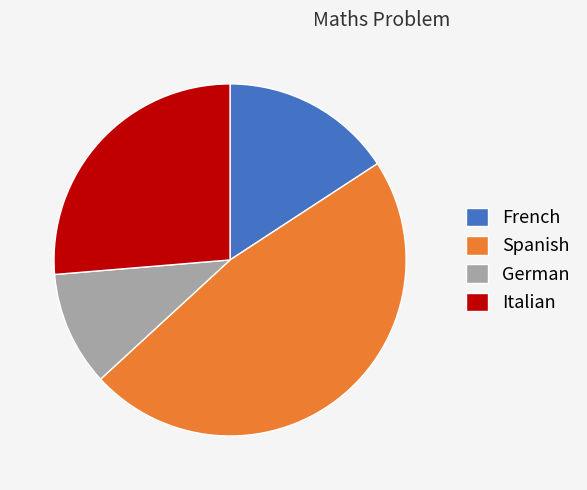

Is there a majority slice in this chart?

No